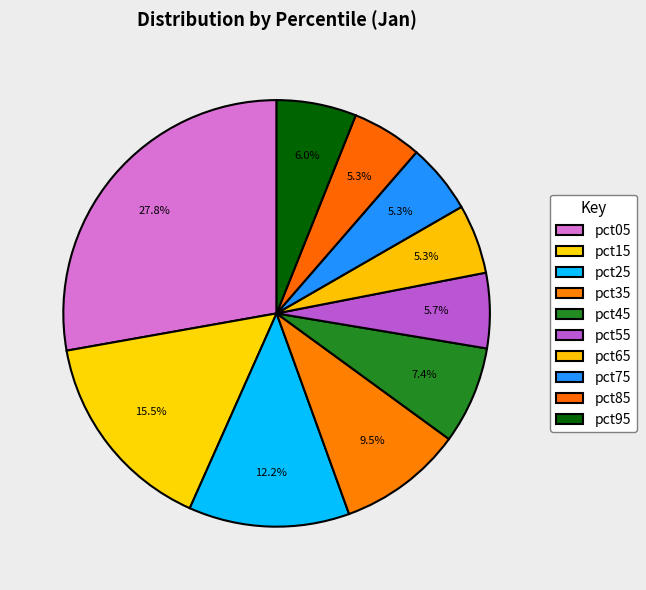

True or false: pct25 accounts for 12% of the total.

True